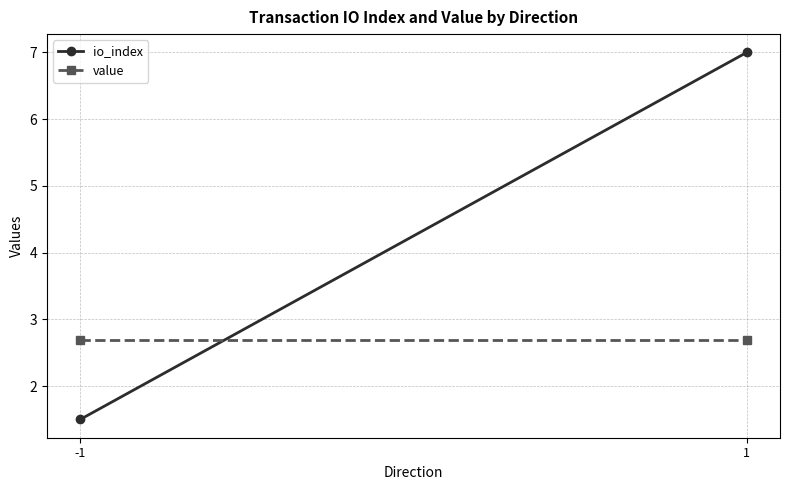

Between -1 and 1, which series saw the biggest shift?

io_index